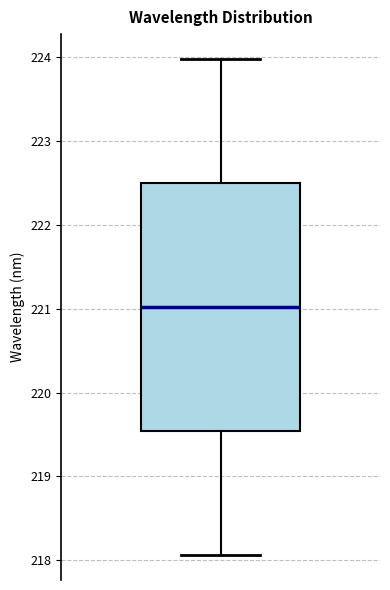

Read this box plot against the y-axis: the position of the median line, the range covered by the box, and the ends of both whiskers. The values are not printed on the chart, so give them approximately, as read against the axis.

median 221.0, box 219.5 to 222.5, whiskers 218.1 to 224.0